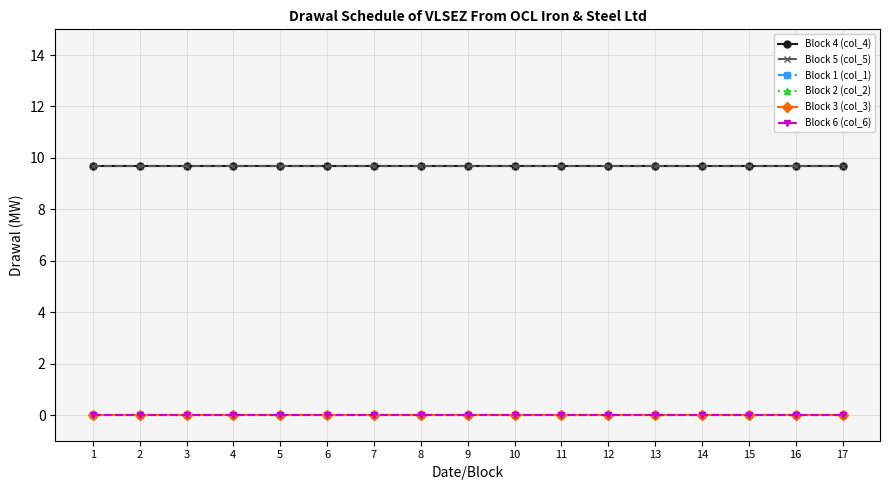

Is this an area chart (filled region under the line)?

No